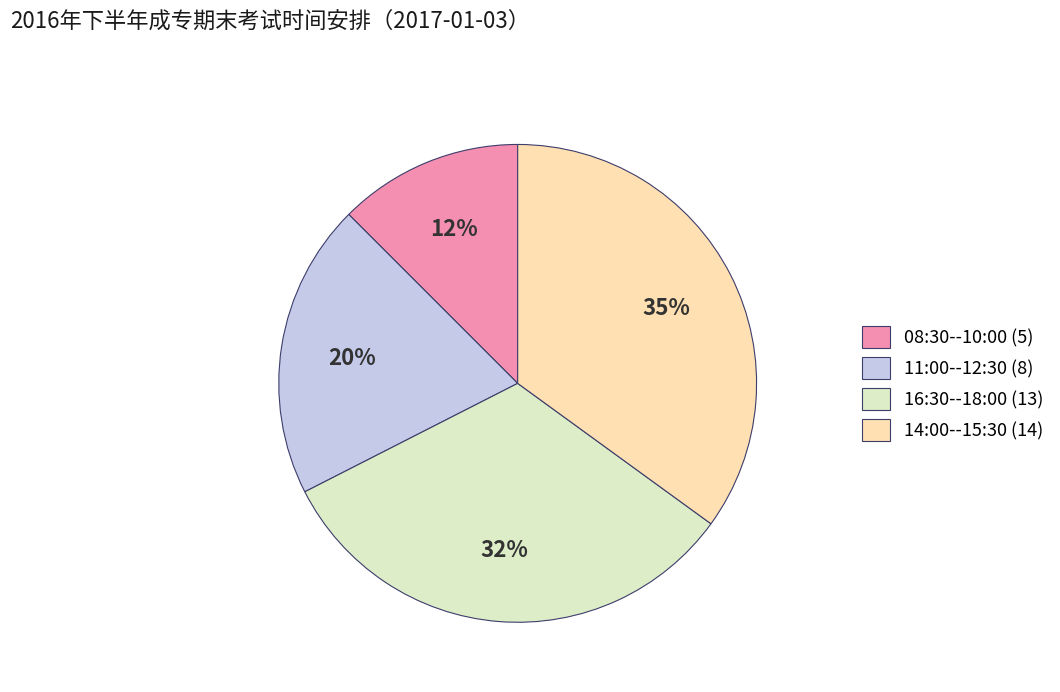

True or false: 14:00--15:30 accounts for 35% of the total.

True